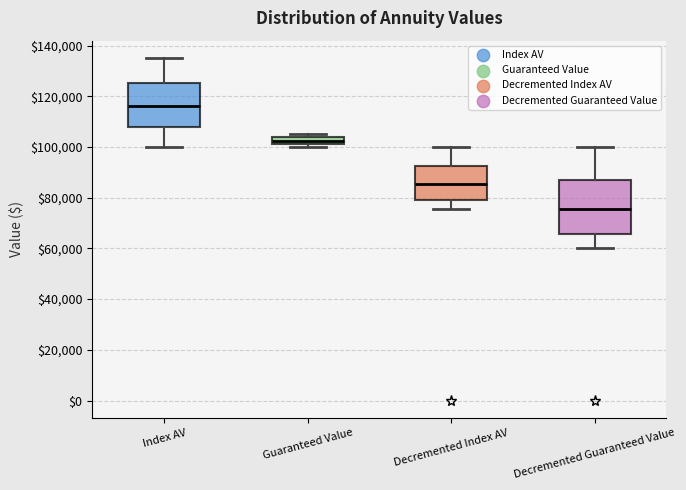

Comparing the boxes themselves (not the whiskers), which one is the tallest?

Decremented Guaranteed Value